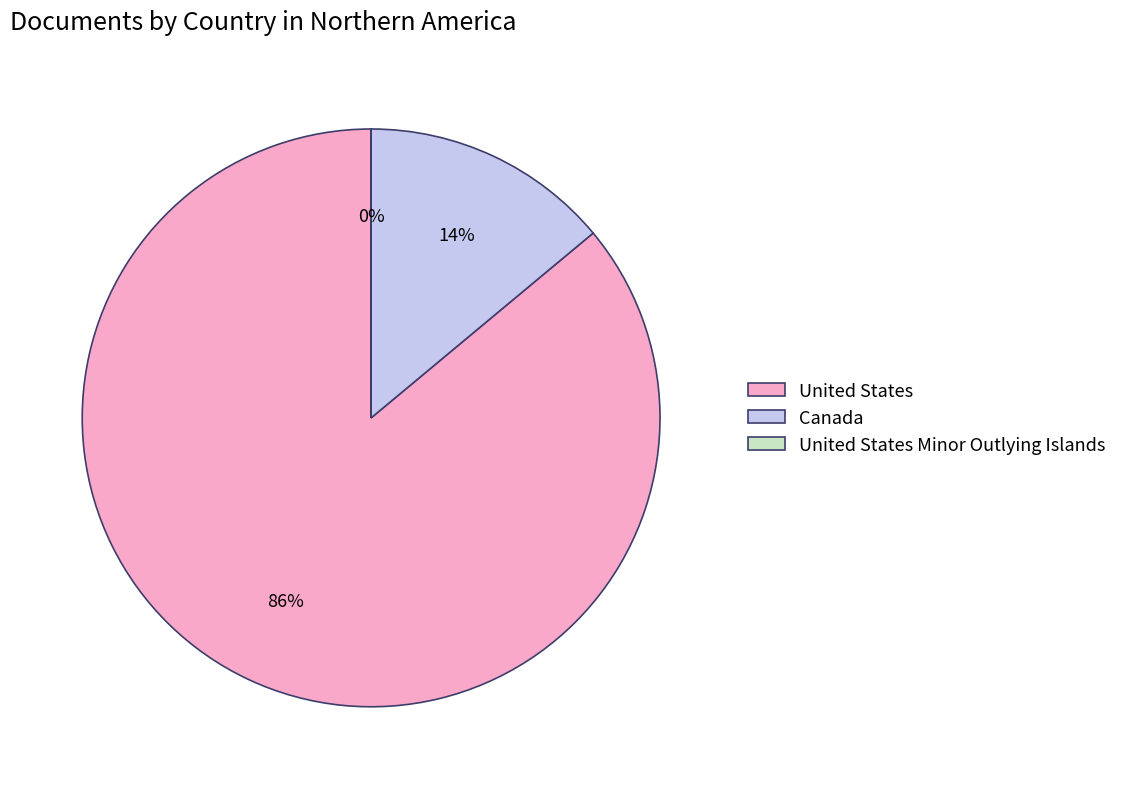

To the nearest percent, what is the combined percentage of Canada and United States?

100%